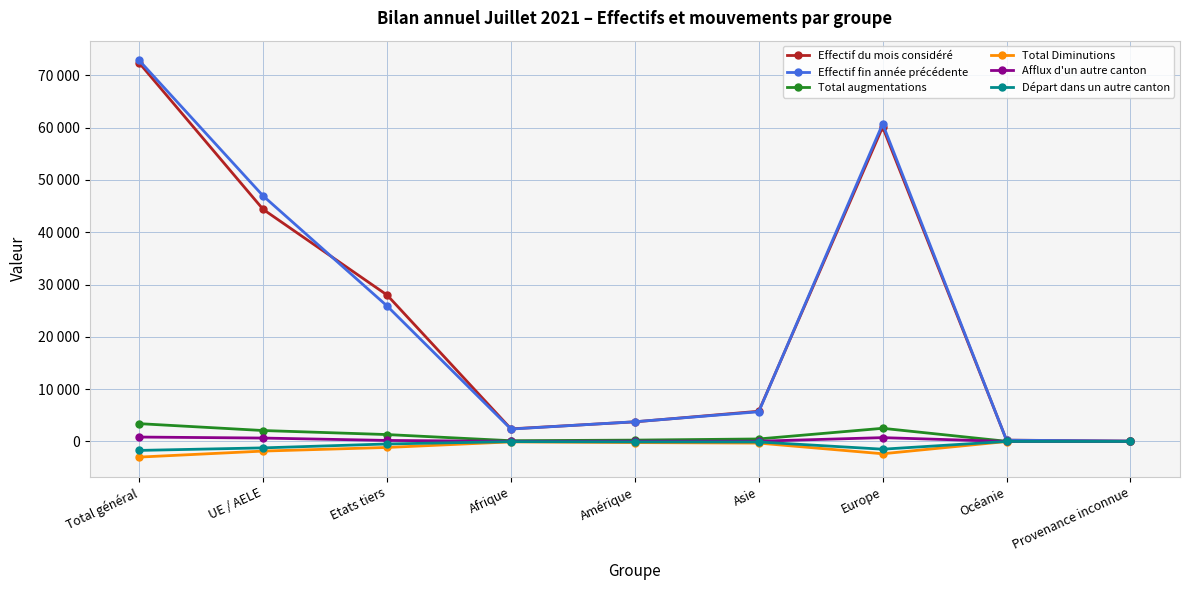

True or false: Afflux d'un autre canton and Total augmentations cross at least once.

False